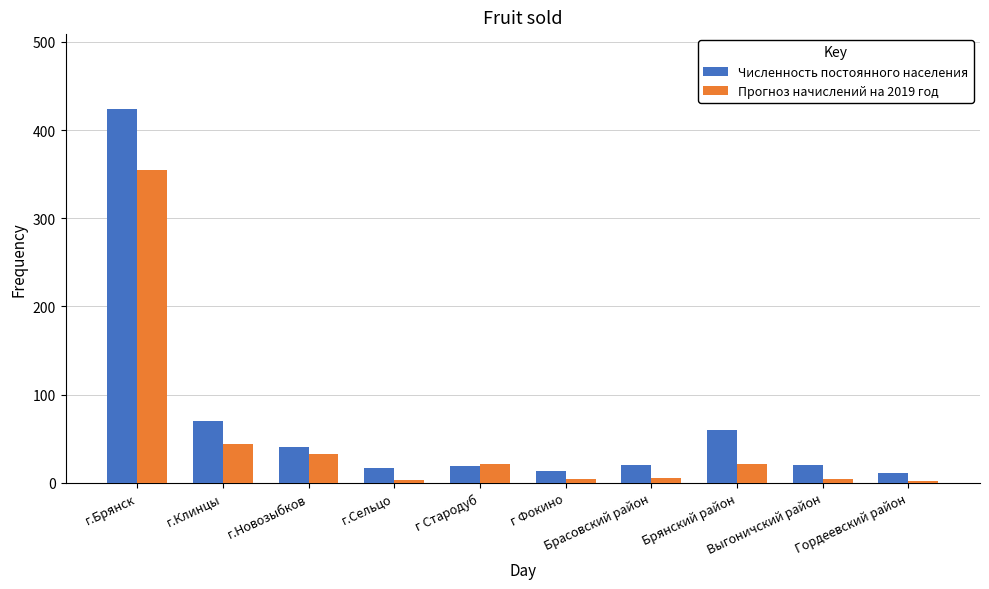

What is the greatest value displayed?

424.0